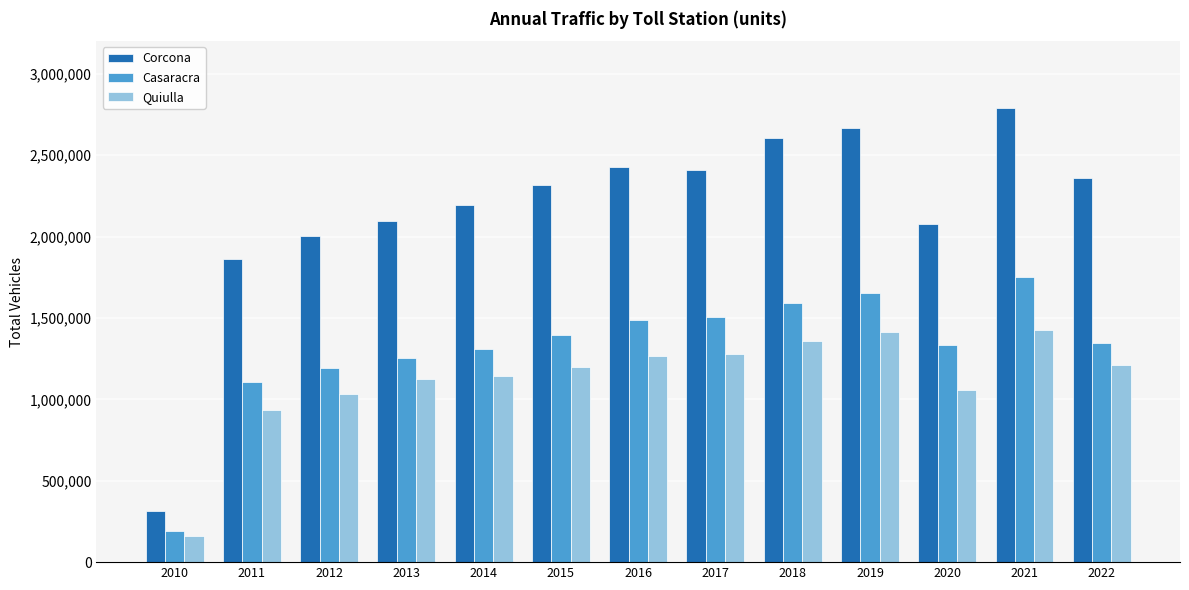

Are the bars grouped side by side (vs. stacked)?

Yes